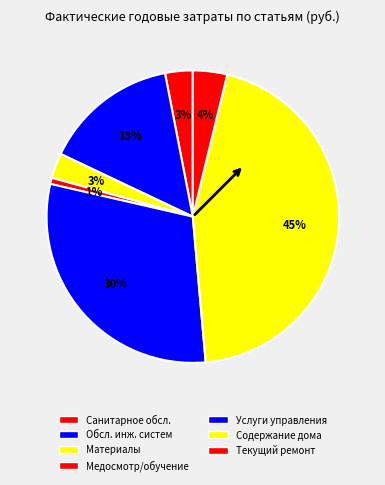

What is the largest slice in the pie chart?

Содержание дома